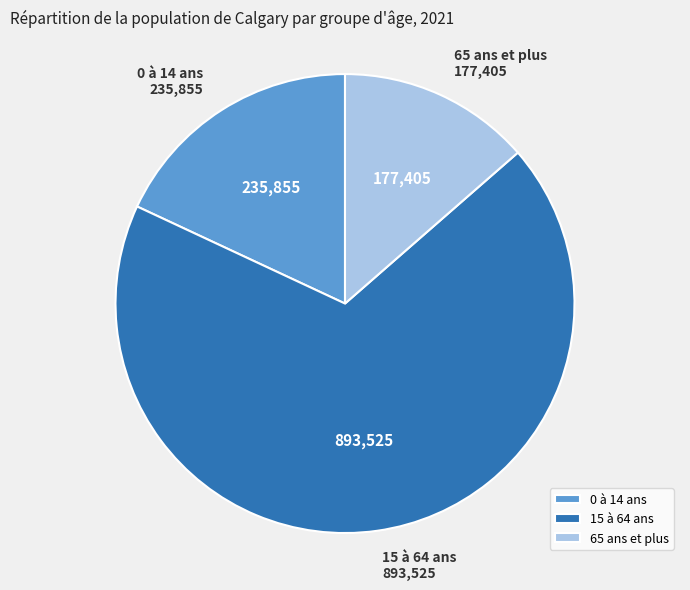

Is there any slice that represents more than half of the pie?

Yes